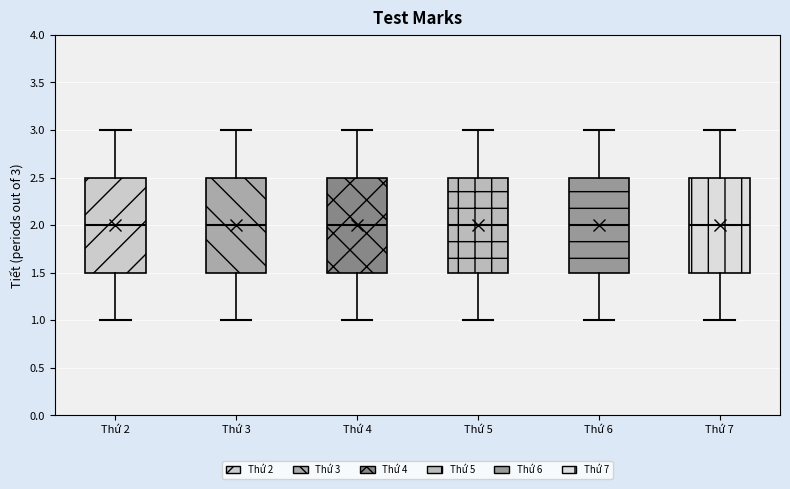

Where is the lower edge of the box for Thứ 7 on the y-axis? The values are not printed on the chart, so give them approximately, as read against the axis.

1.5